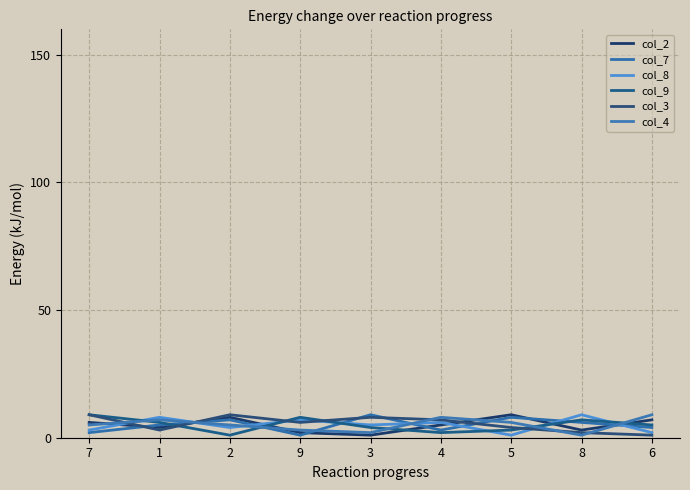

What is the sum of the col_2 values at 6 and 2?

15